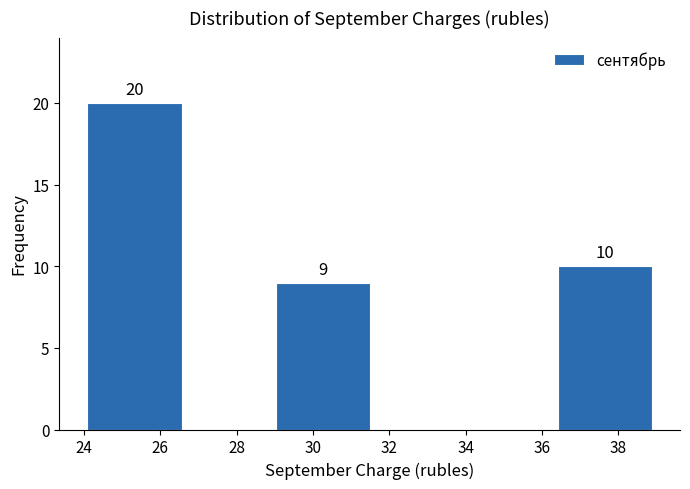

Which range on the x-axis has the tallest bar?

24.0 to 26.6